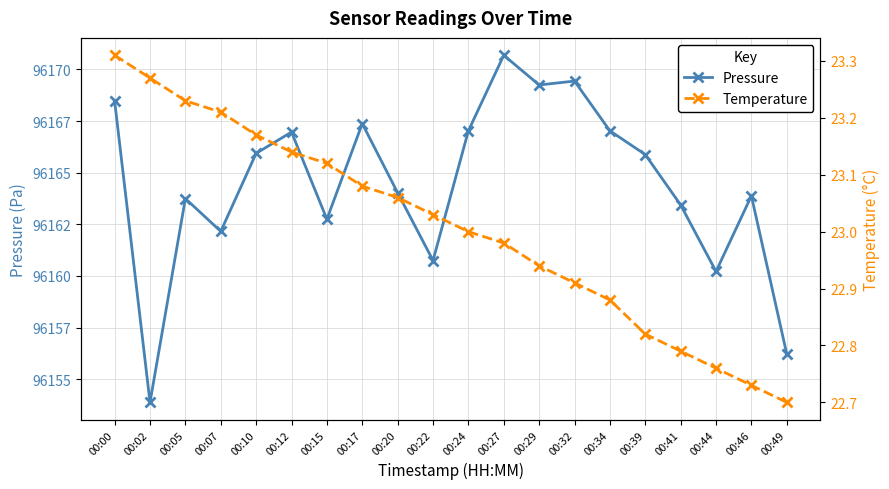

The Temperature series shows 37.4 at 00:22. True or false?

False